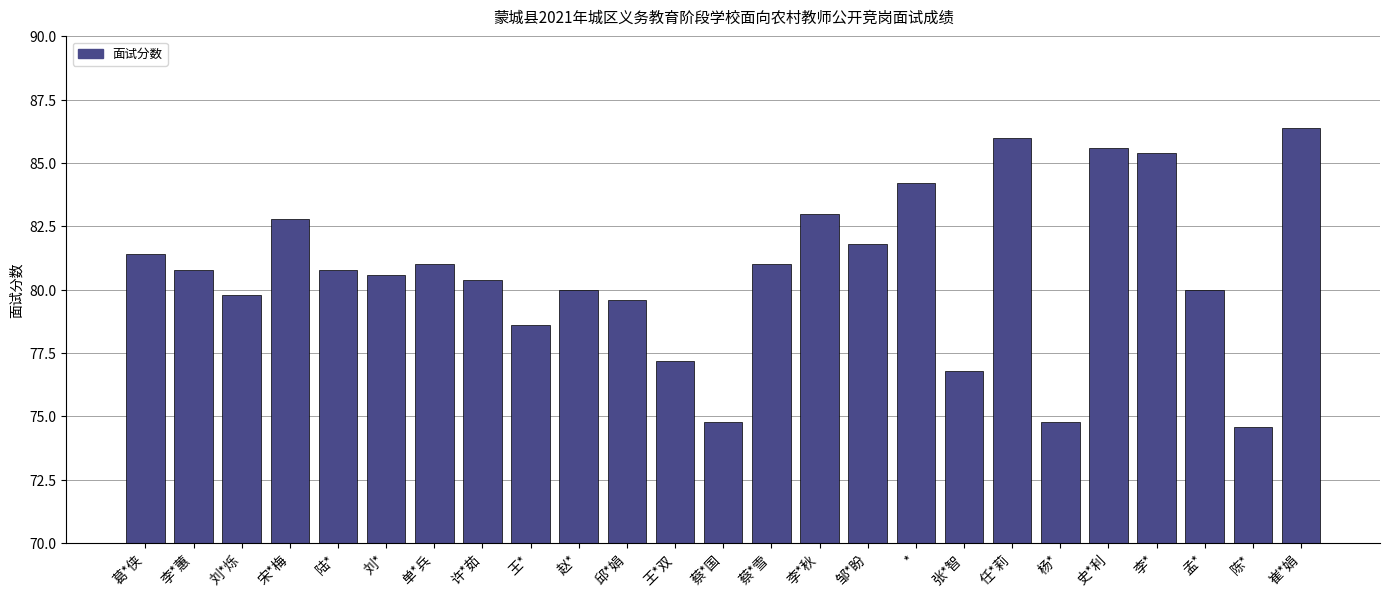

What is the average value?

80.7